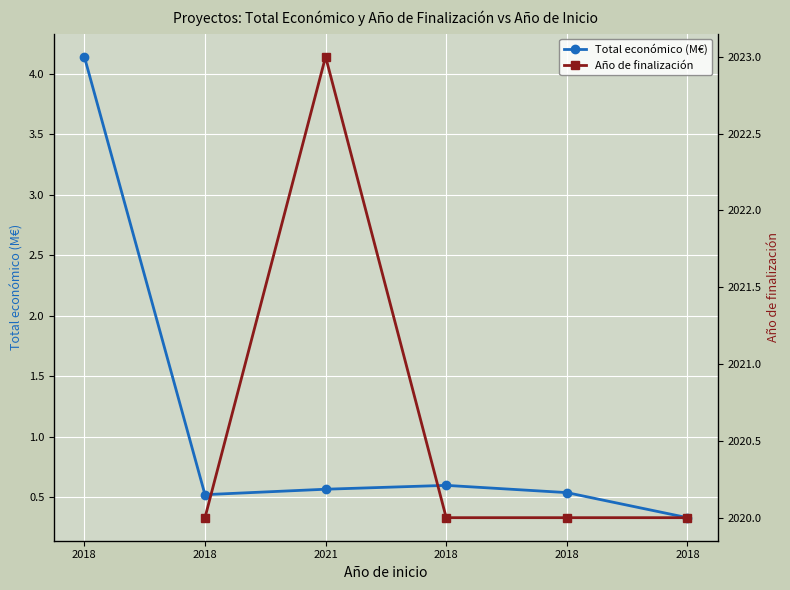

List the labels in order of value, smallest first.

2018, 2018, 2018, 2021, 2018, 2018